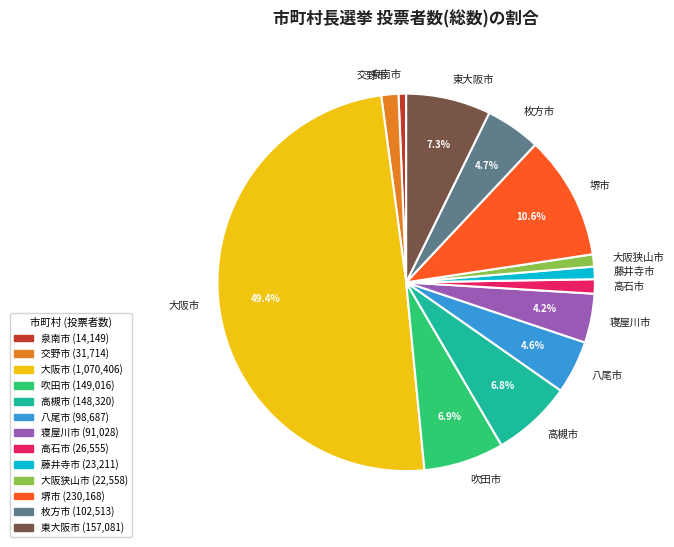

What portion of the pie excludes 枚方市?

95.3%